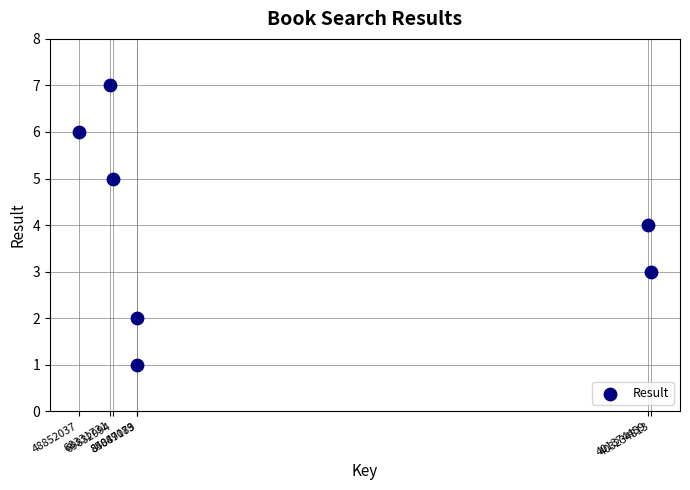

What is the range of X values (max minus min)?

354382776